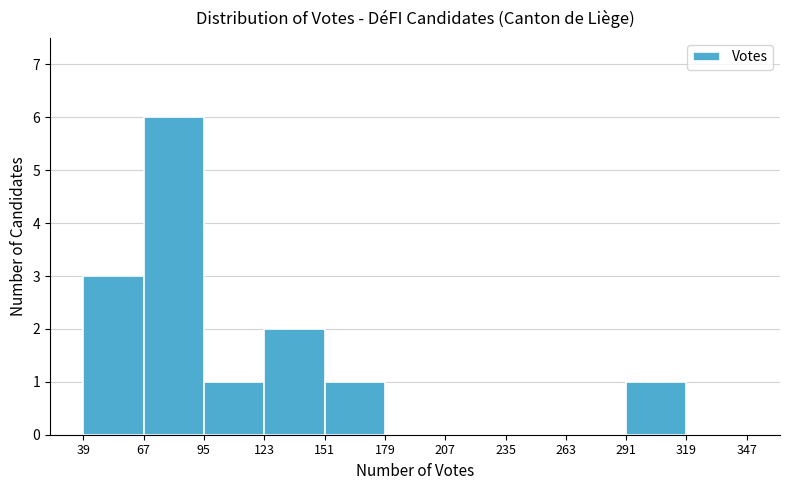

Reading left to right, transcribe this chart: for each bar, give the range it covers on the x-axis and its height. The values are not printed on the chart, so give them approximately, as read against the axis.

39 to 67: 3
67 to 95: 6
95 to 123: 1
123 to 151: 2
151 to 179: 1
179 to 207: 0
207 to 235: 0
235 to 263: 0
263 to 291: 0
291 to 319: 1
319 to 347: 0